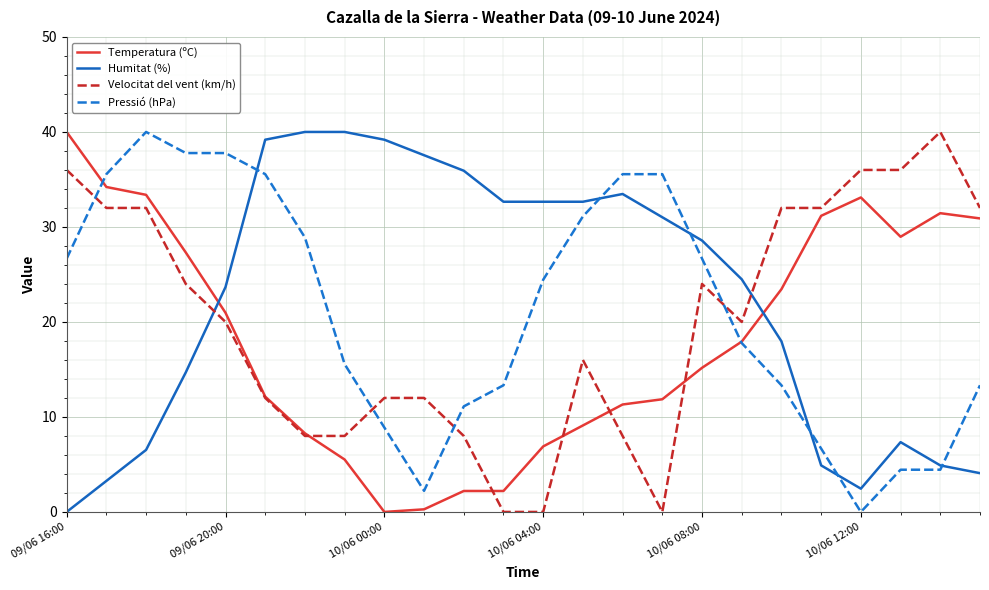

What is the greatest value displayed?

40.0